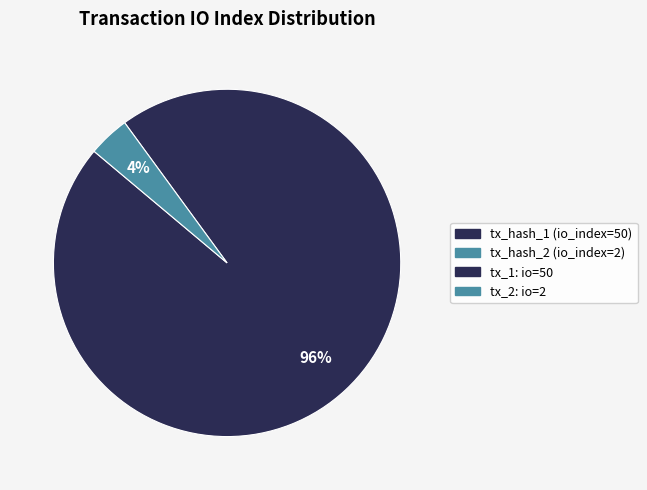

To the nearest percent, what is the average slice percentage?

50%